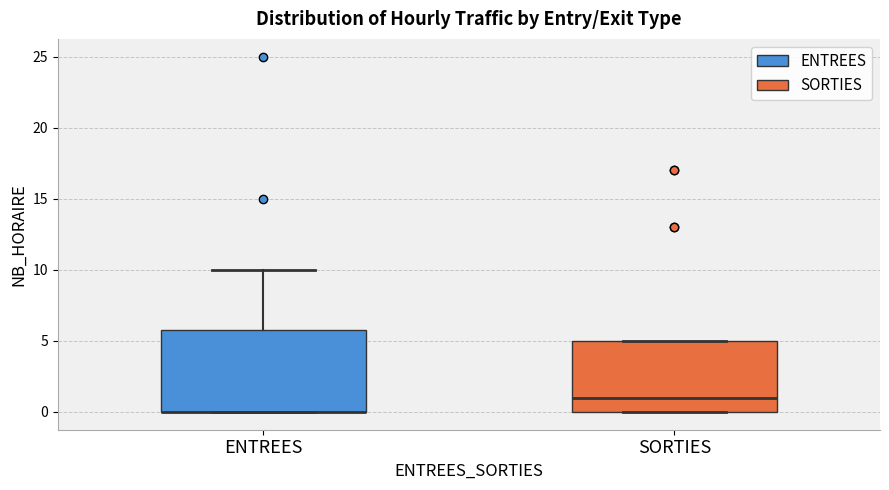

Where does the upper whisker of the box for ENTREES end on the y-axis? The values are not printed on the chart, so give them approximately, as read against the axis.

10